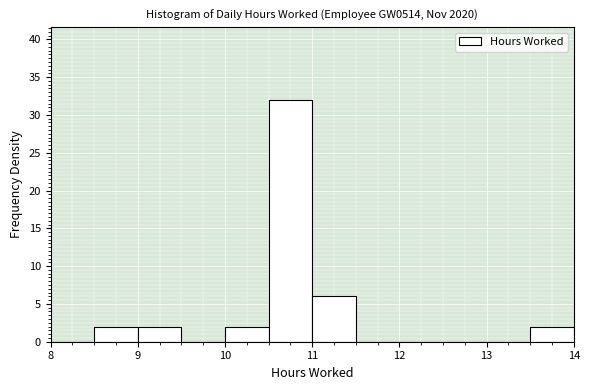

Reading left to right, transcribe this chart: for each bar, give the range it covers on the x-axis and its height. The values are not printed on the chart, so give them approximately, as read against the axis.

8.0 to 8.5: 0
8.5 to 9.0: 2
9.0 to 9.5: 2
9.5 to 10.0: 0
10.0 to 10.5: 2
10.5 to 11.0: 32
11.0 to 11.5: 6
11.5 to 12.0: 0
12.0 to 12.5: 0
12.5 to 13.0: 0
13.0 to 13.5: 0
13.5 to 14.0: 2